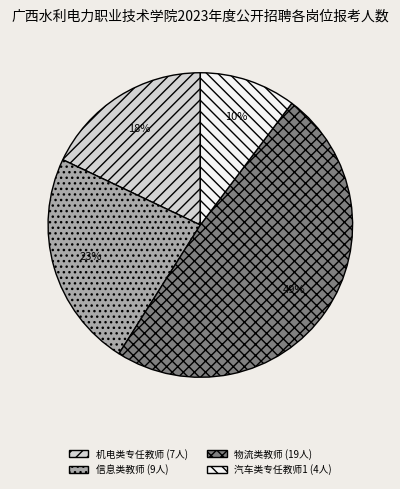

The 信息类教师 slice represents 23% of the pie. True or false?

True